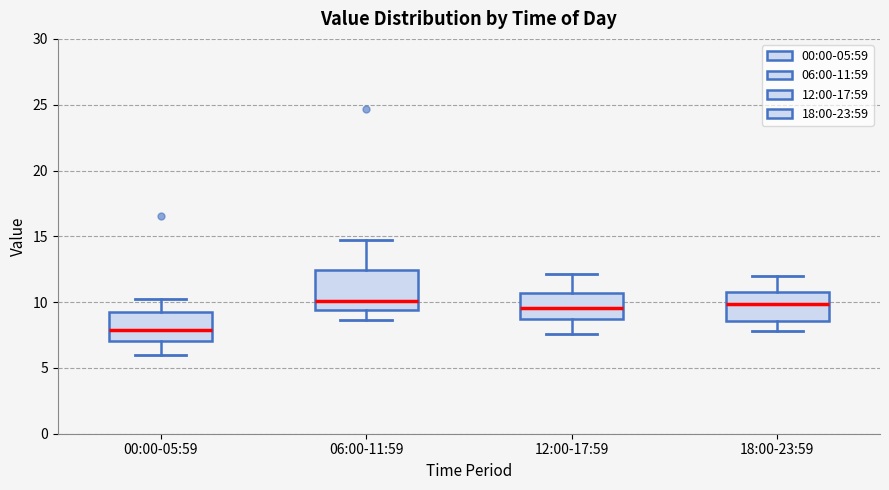

Reading left to right, read every box against the y-axis: the position of its median line, the range the box covers, and the ends of its whiskers. The values are not printed on the chart, so give them approximately, as read against the axis.

00:00-05:59: median 8.0, box 7.0 to 9.0, whiskers 6.0 to 10.5
06:00-11:59: median 10.0, box 9.5 to 12.5, whiskers 8.5 to 14.5
12:00-17:59: median 9.5, box 8.5 to 10.5, whiskers 7.5 to 12.0
18:00-23:59: median 10.0, box 8.5 to 10.5, whiskers 8.0 to 12.0